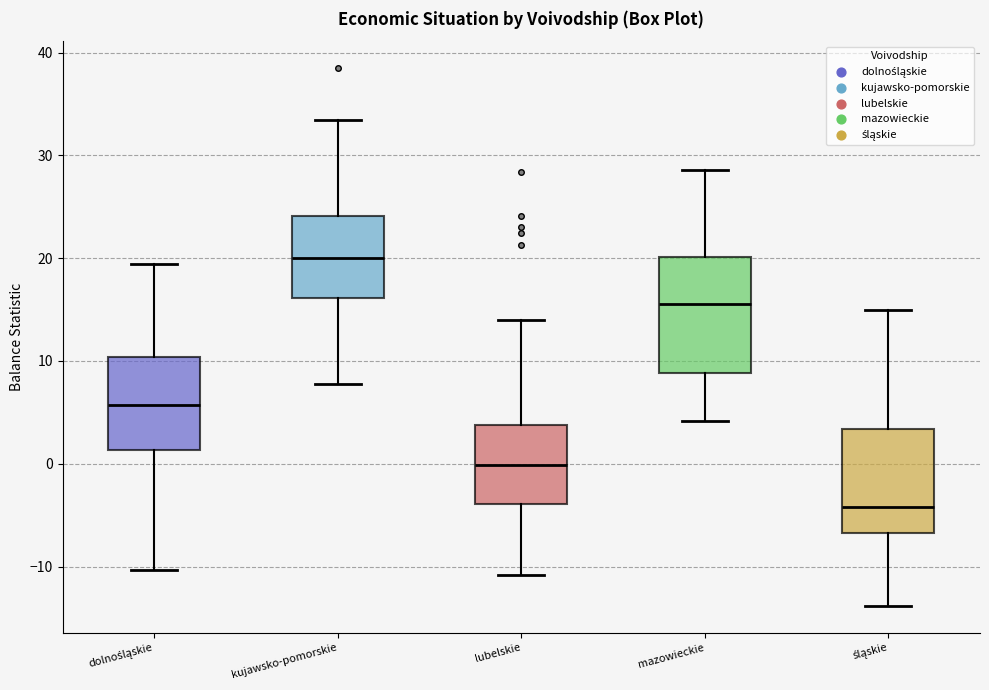

Reading left to right, read every box against the y-axis: the position of its median line, the range the box covers, and the ends of its whiskers. The values are not printed on the chart, so give them approximately, as read against the axis.

dolnośląskie: median 6, box 1 to 10, whiskers -10 to 19
kujawsko-pomorskie: median 20, box 16 to 24, whiskers 8 to 33
lubelskie: median 0, box -4 to 4, whiskers -11 to 14
mazowieckie: median 16, box 9 to 20, whiskers 4 to 29
śląskie: median -4, box -7 to 3, whiskers -14 to 15